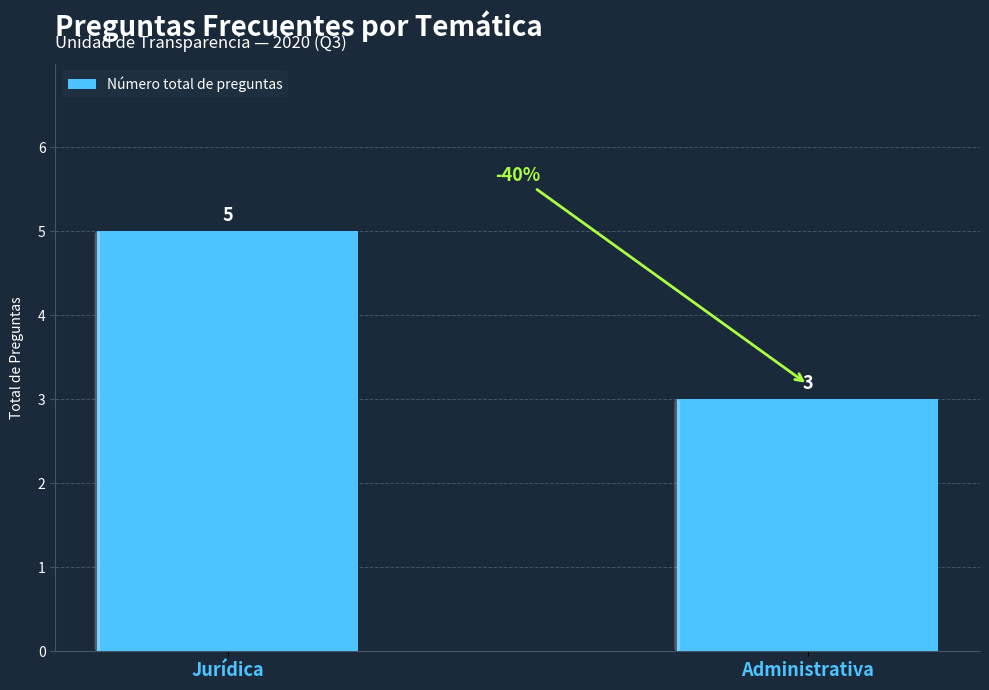

What position from the left is Administrativa?

2